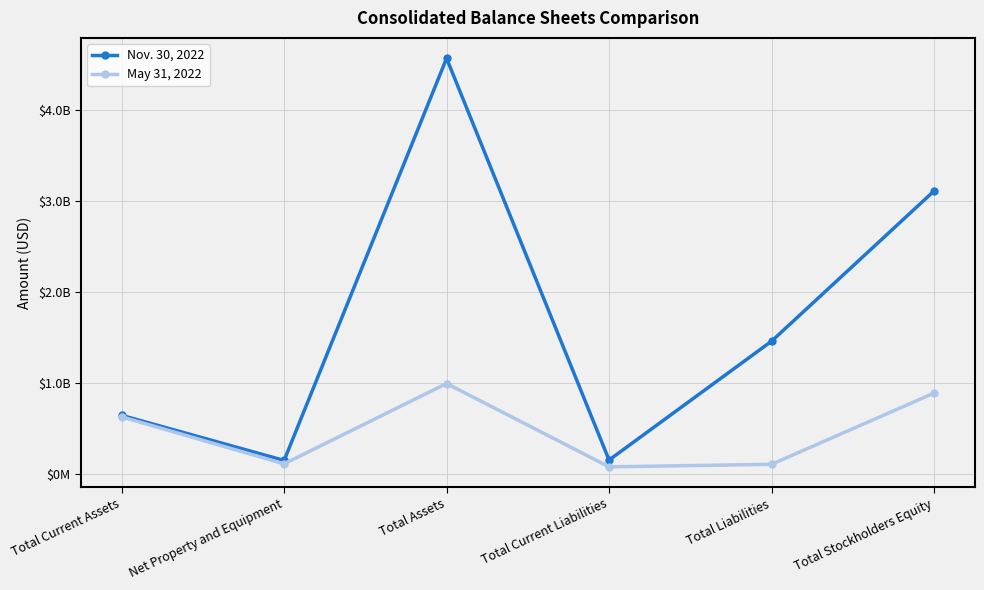

At which category does the chart reach its peak across all series?

Total Assets